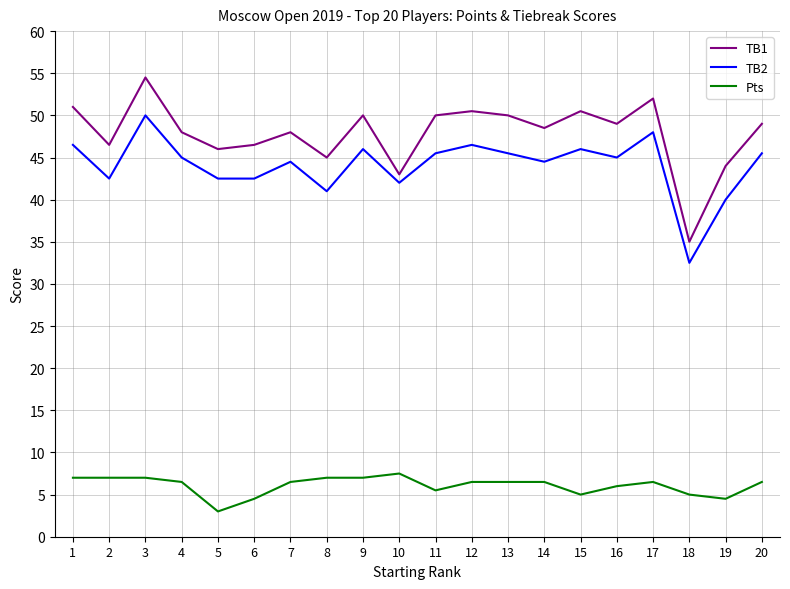

True or false: TB2 and Pts cross at least once.

False